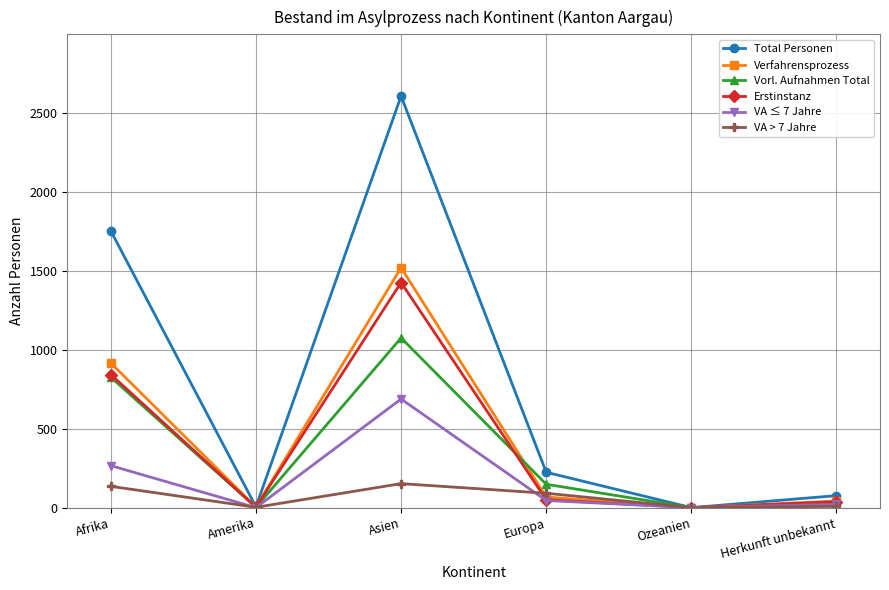

What is the label of the 2nd point from the left?

Amerika